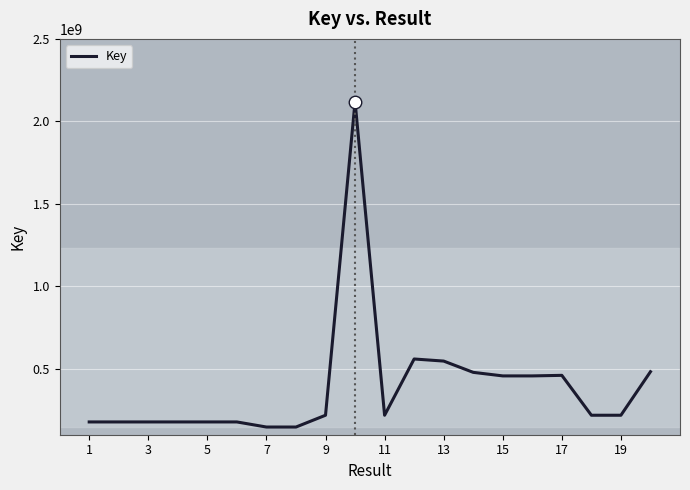

What is the minimum value shown in the chart?

146613789